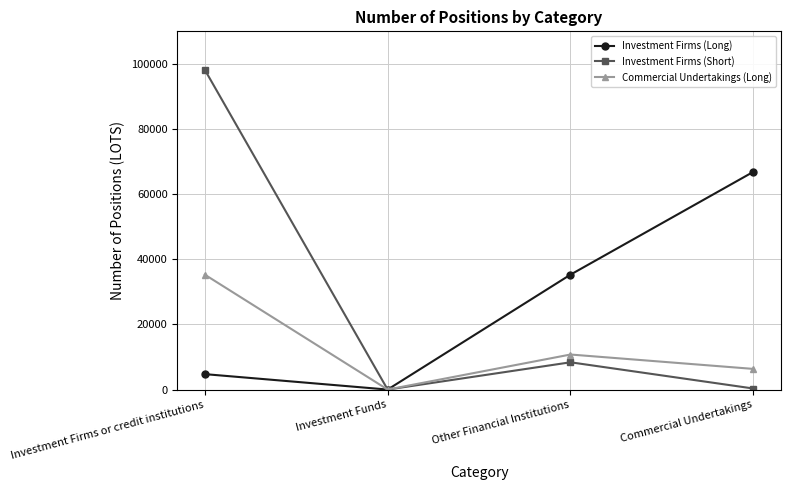

What is the difference between the maximum and minimum values in the Investment Firms (Long) series?

66854